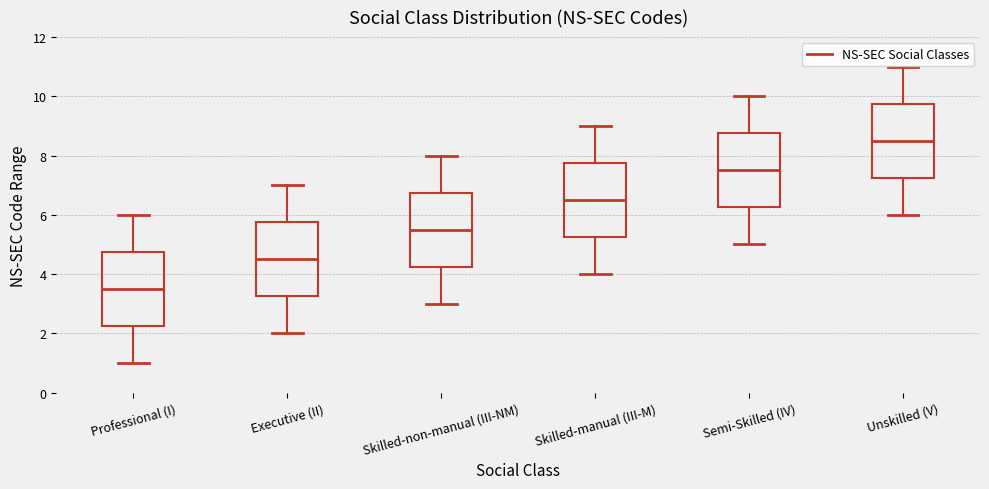

Reading left to right, transcribe this box plot: for each box, give where its median line is, the range the box spans, and where its two whiskers end, as read against the y-axis. The values are not printed on the chart, so give them approximately, as read against the axis.

Professional (I): median 3.6, box 2.2 to 4.8, whiskers 1.0 to 6.0
Executive (II): median 4.6, box 3.2 to 5.8, whiskers 2.0 to 7.0
Skilled-non-manual (III-NM): median 5.6, box 4.2 to 6.8, whiskers 3.0 to 8.0
Skilled-manual (III-M): median 6.6, box 5.2 to 7.8, whiskers 4.0 to 9.0
Semi-Skilled (IV): median 7.6, box 6.2 to 8.8, whiskers 5.0 to 10.0
Unskilled (V): median 8.6, box 7.2 to 9.8, whiskers 6.0 to 11.0